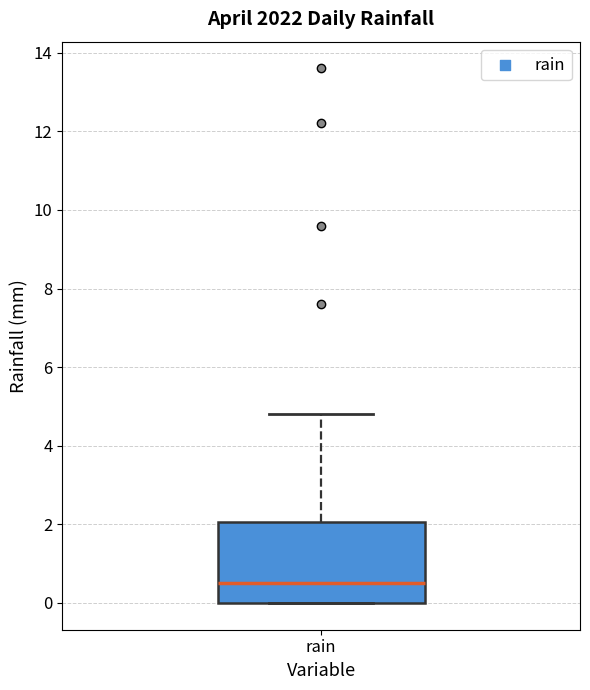

Transcribe this box plot: give where the median line is, the range the box spans, and where the two whiskers end, as read against the y-axis. The values are not printed on the chart, so give them approximately, as read against the axis.

median 0.6, box 0.0 to 2.0, whiskers 0.0 to 4.8